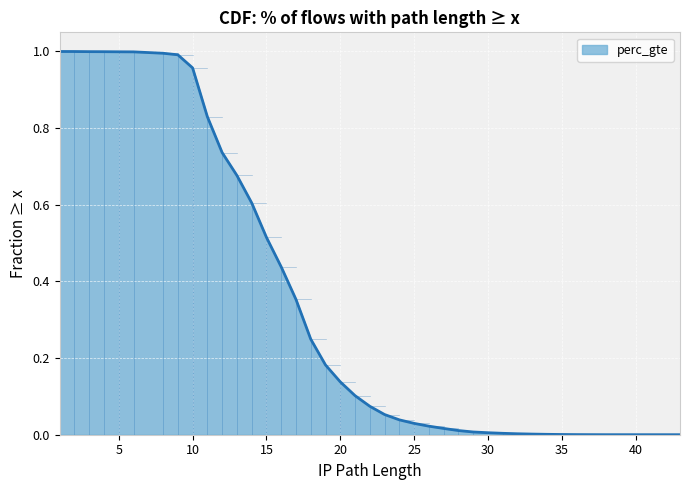

Does the chart display data point markers on the line(s)?

No